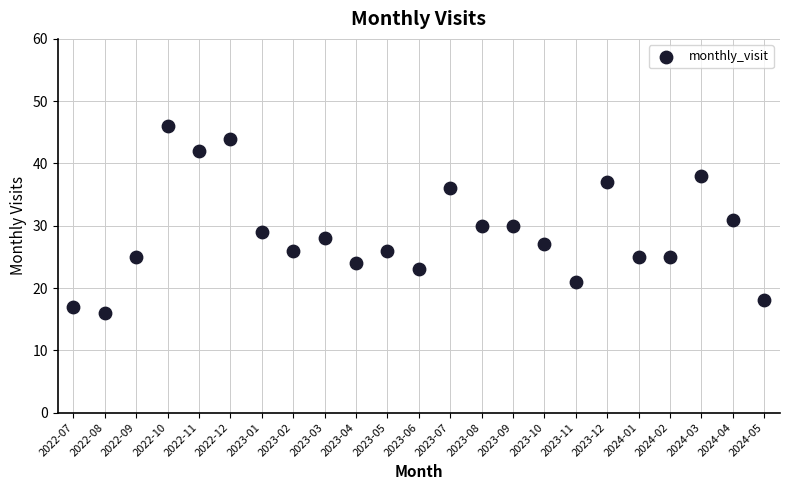

What is the range of Y values (max minus min)?

30